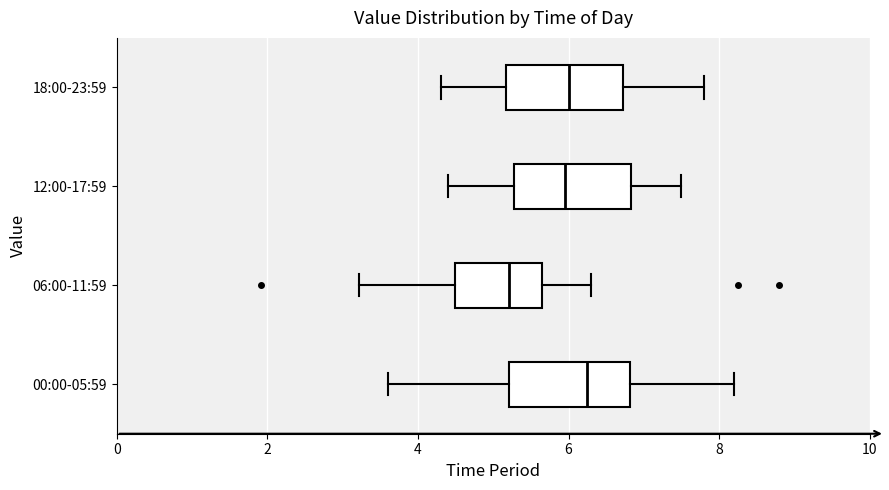

Reading bottom to top, read every box against the x-axis: the position of its median line, the range the box covers, and the ends of its whiskers. The values are not printed on the chart, so give them approximately, as read against the axis.

00:00-05:59: median 6.2, box 5.2 to 6.8, whiskers 3.6 to 8.2
06:00-11:59: median 5.2, box 4.4 to 5.6, whiskers 3.2 to 6.4
12:00-17:59: median 6.0, box 5.2 to 6.8, whiskers 4.4 to 7.6
18:00-23:59: median 6.0, box 5.2 to 6.8, whiskers 4.4 to 7.8